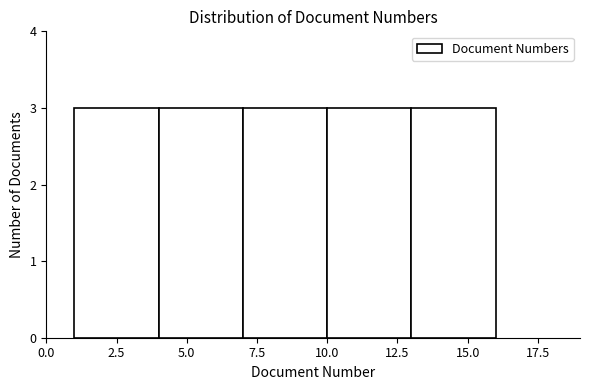

How tall is the bar that spans 1 to 4 on the x-axis? The values are not printed on the chart, so give them approximately, as read against the axis.

3